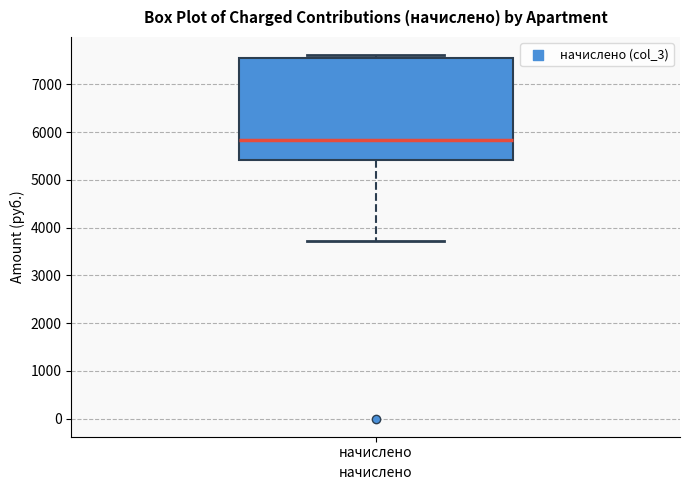

Transcribe this box plot: give where the median line is, the range the box spans, and where the two whiskers end, as read against the y-axis. The values are not printed on the chart, so give them approximately, as read against the axis.

median 5800, box 5400 to 7600, whiskers 3700 to 7600 (just above the box's upper edge)